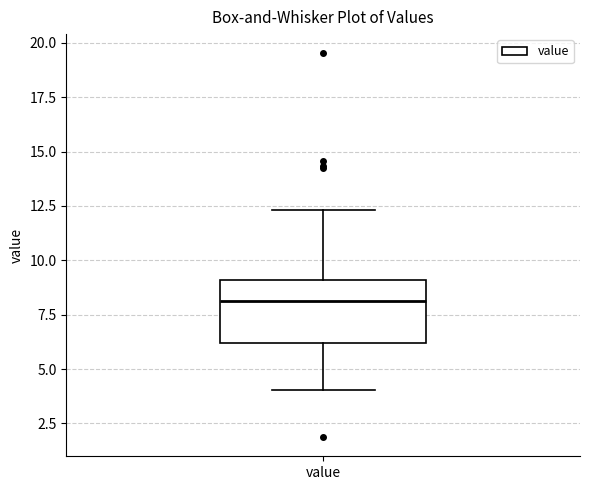

Read this box plot against the y-axis: the position of the median line, the range covered by the box, and the ends of both whiskers. The values are not printed on the chart, so give them approximately, as read against the axis.

median 8.0, box 6.0 to 9.0, whiskers 4.0 to 12.5